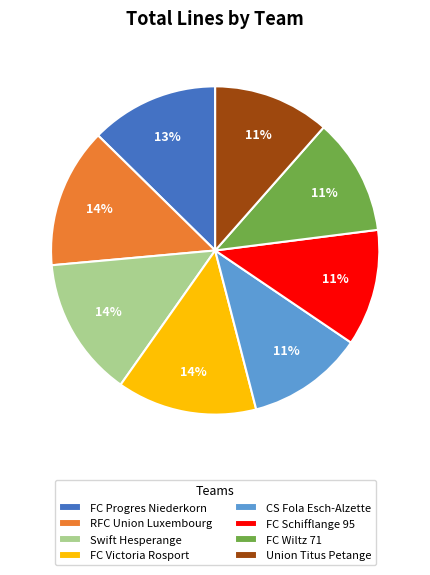

Is it true that Union Titus Petange is 6% of the pie?

False